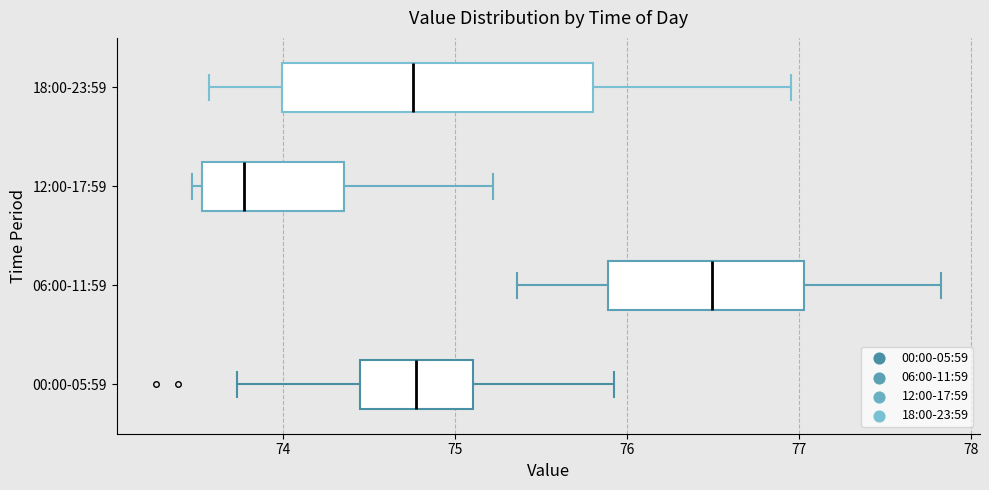

Reading bottom to top, read every box against the x-axis: the position of its median line, the range the box covers, and the ends of its whiskers. The values are not printed on the chart, so give them approximately, as read against the axis.

00:00-05:59: median 74.8, box 74.4 to 75.1, whiskers 73.7 to 75.9
06:00-11:59: median 76.5, box 75.9 to 77.0, whiskers 75.4 to 77.8
12:00-17:59: median 73.8, box 73.5 to 74.4, whiskers 73.5 (just left of the box's left edge) to 75.2
18:00-23:59: median 74.8, box 74.0 to 75.8, whiskers 73.6 to 77.0